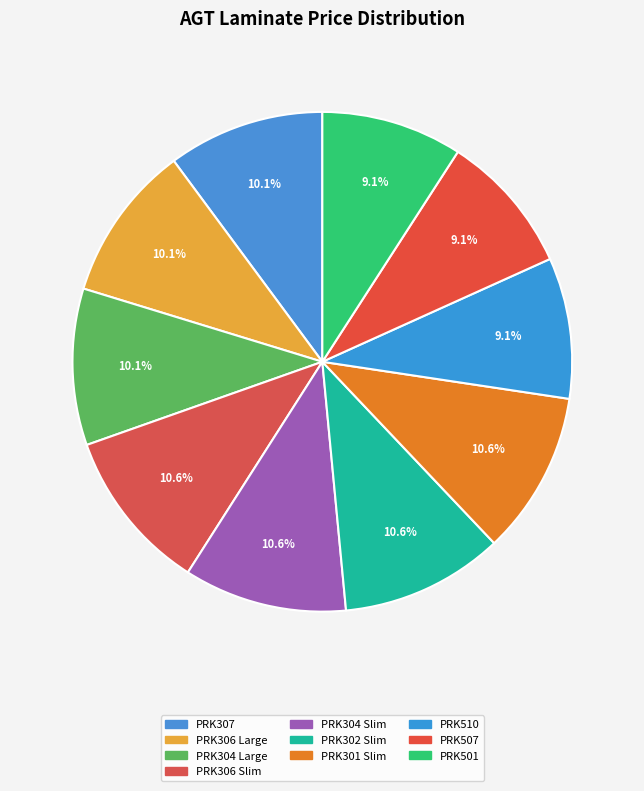

Is there any slice that represents more than half of the pie?

No